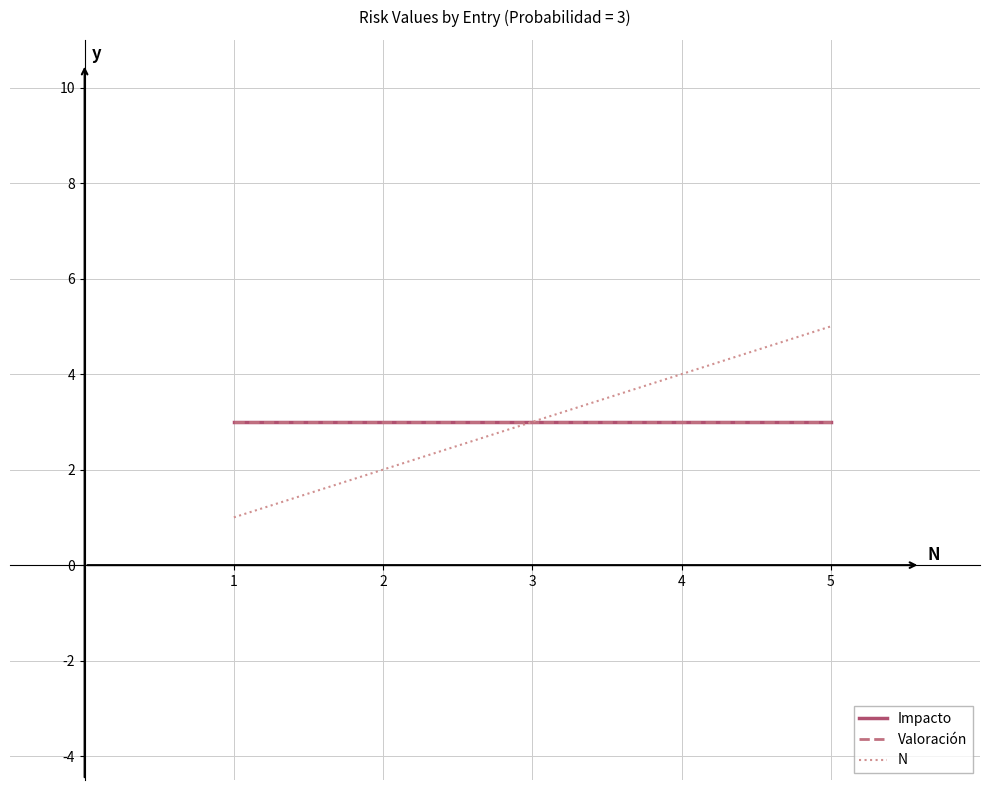

Is this an area chart (filled region under the line)?

No